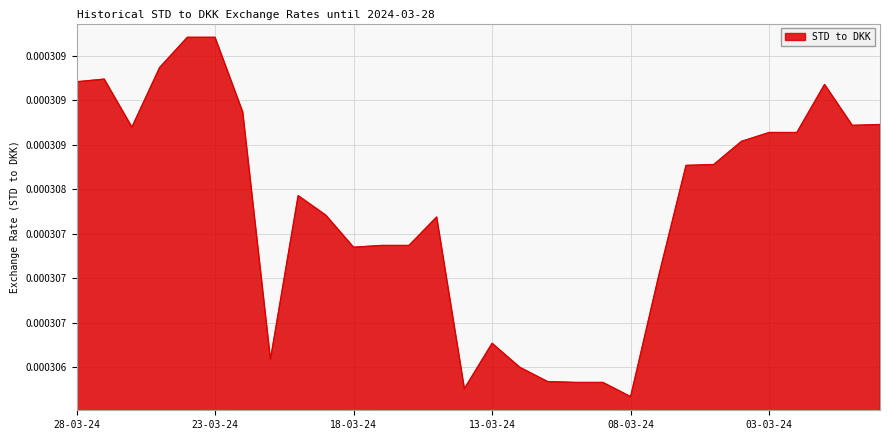

True or false: there are more than 2 points higher than both neighbors.

True